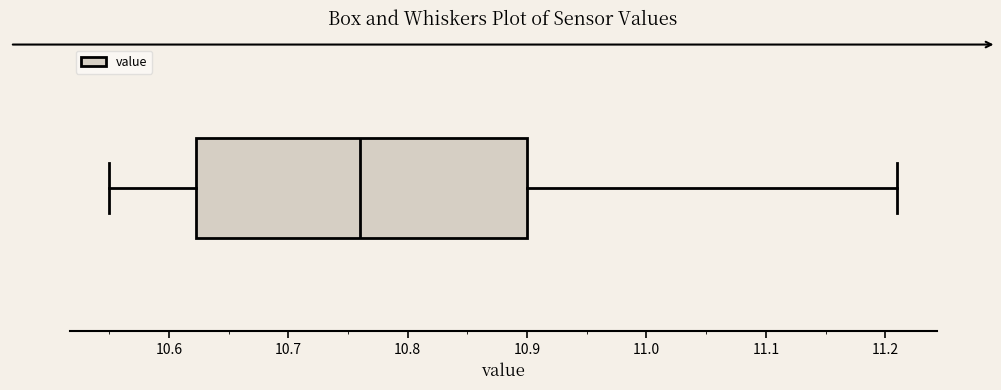

Read this box plot against the x-axis: the position of the median line, the range covered by the box, and the ends of both whiskers. The values are not printed on the chart, so give them approximately, as read against the axis.

median 10.76, box 10.62 to 10.90, whiskers 10.55 to 11.21